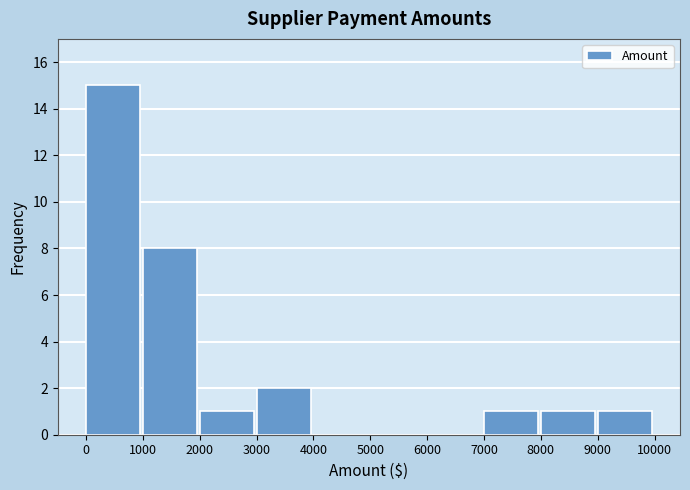

Over which range of the x-axis is the bar tallest?

0 to 1000